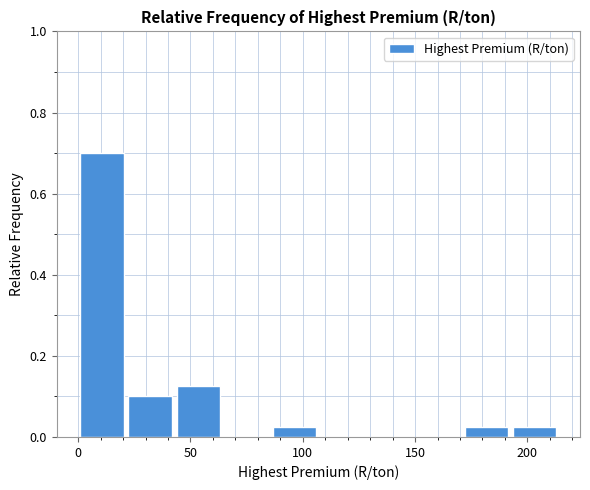

Reading left to right, transcribe this chart: for each bar, give the range it covers on the x-axis and its height. Neither the bar edges nor the heights are printed on the chart, so give them approximately, as read against the axes.

0 to 20: 0.70
20 to 45: 0.10
45 to 65: 0.12
65 to 85: 0
85 to 110: 0.02
110 to 130: 0
130 to 150: 0
150 to 170: 0
170 to 195: 0.02
195 to 215: 0.02